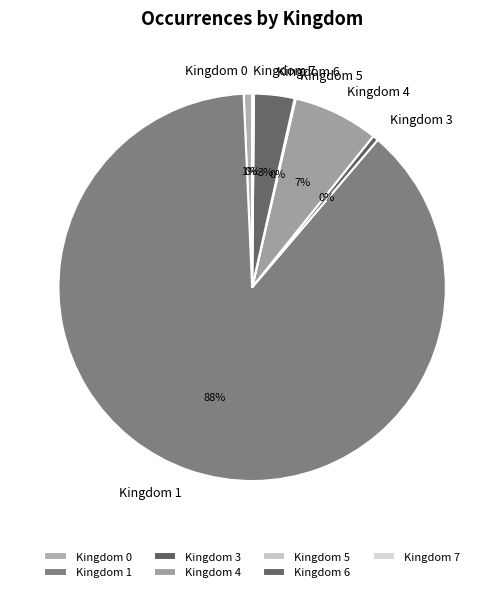

Which slice is the largest?

Kingdom 1